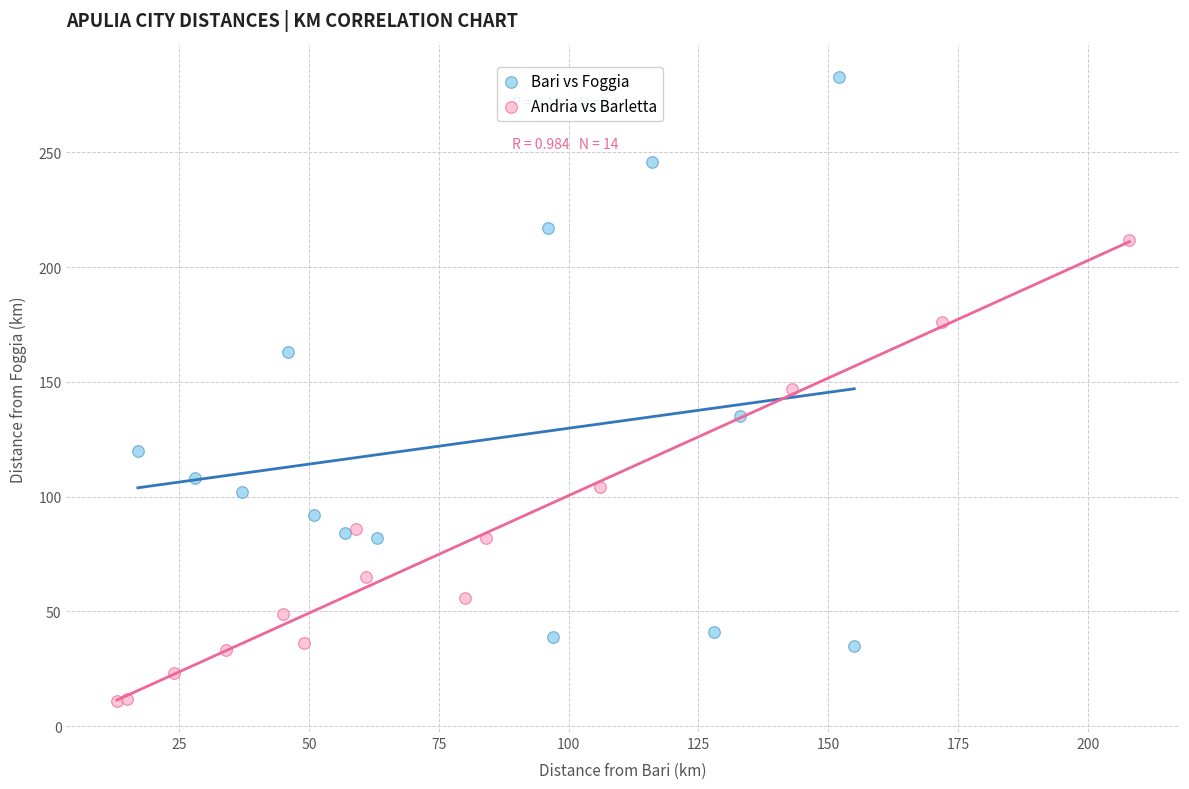

Which series contains the lowest Y value?

Andria vs Barletta